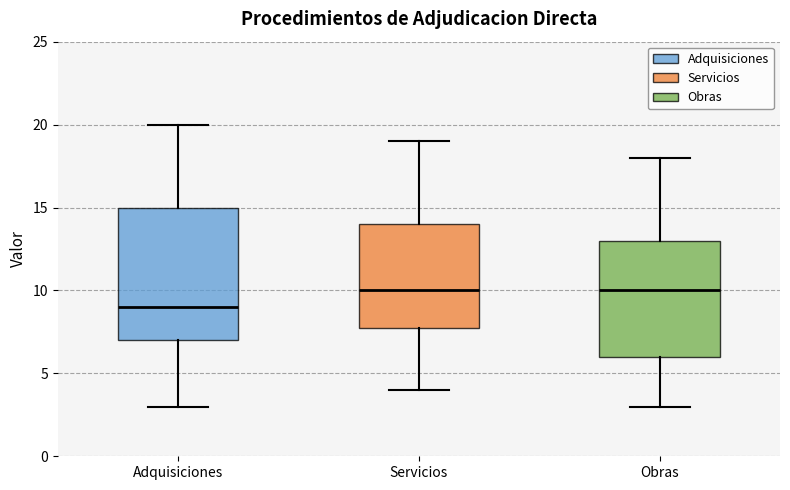

Reading left to right, read every box against the y-axis: the position of its median line, the range the box covers, and the ends of its whiskers. The values are not printed on the chart, so give them approximately, as read against the axis.

Adquisiciones: median 9, box 7 to 15, whiskers 3 to 20
Servicios: median 10, box 8 to 14, whiskers 4 to 19
Obras: median 10, box 6 to 13, whiskers 3 to 18